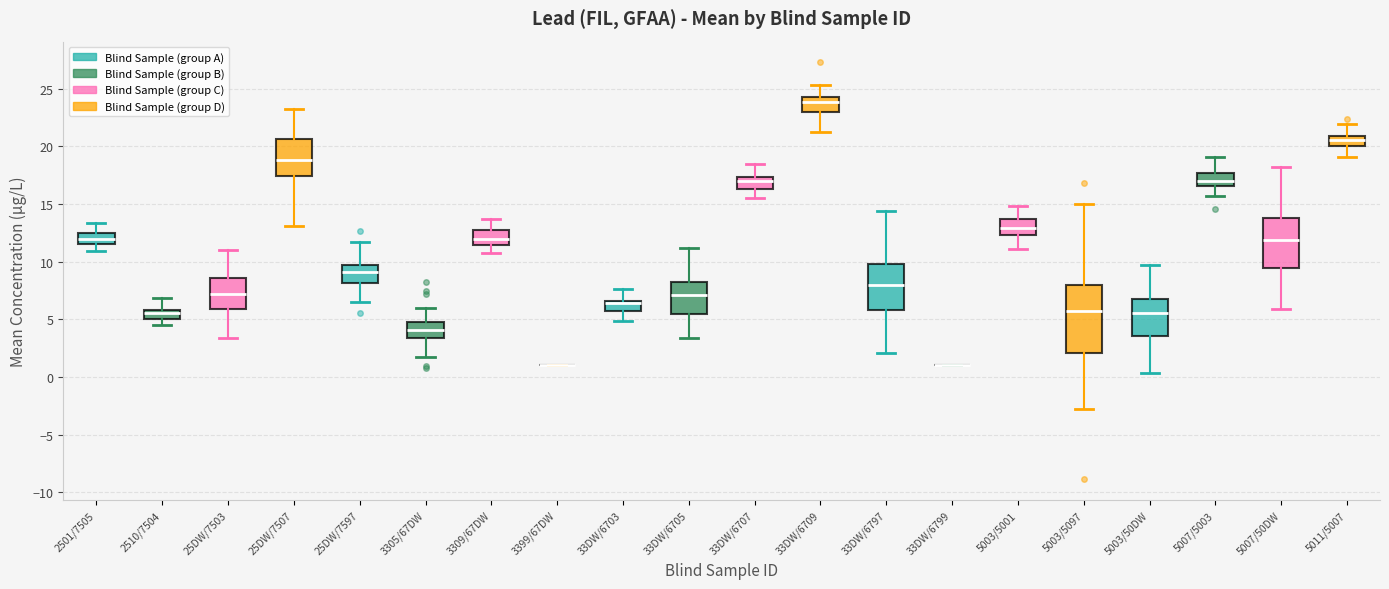

Where is the lower edge of the box for 3305/67DW on the y-axis? The values are not printed on the chart, so give them approximately, as read against the axis.

3.5